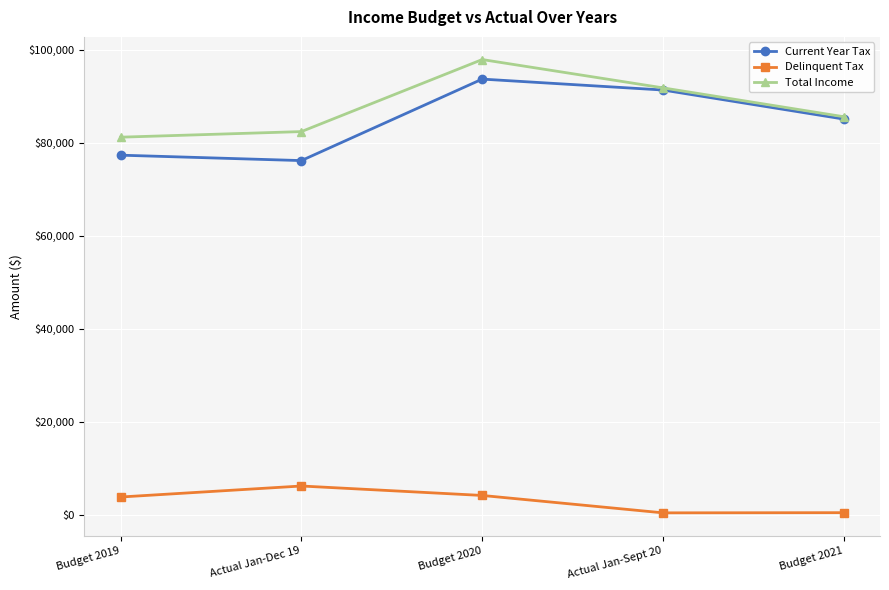

Is the value of Current Year Tax at Budget 2021 greater than the value of Delinquent Tax at Budget 2020?

Yes